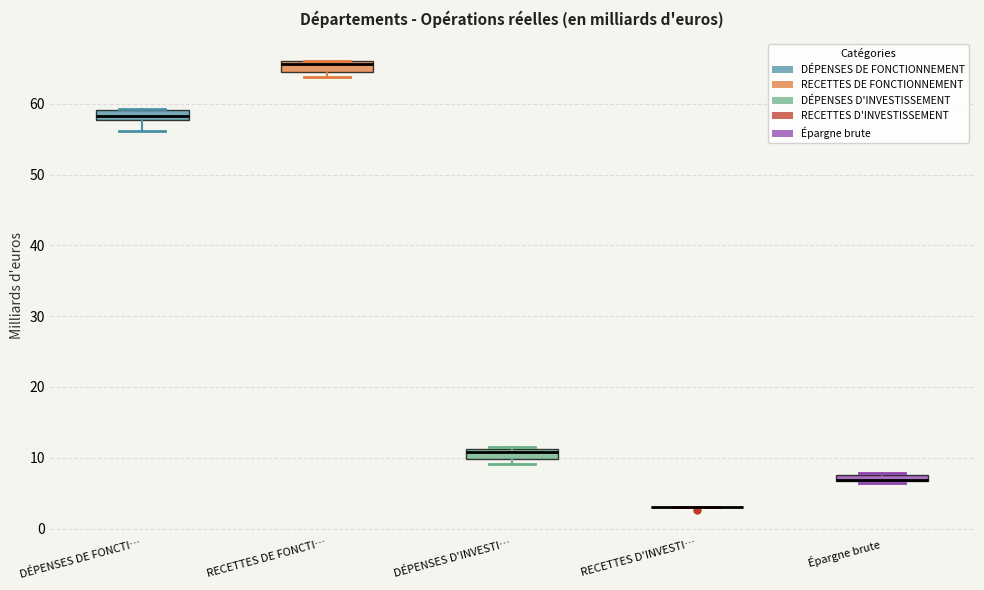

Where is the upper edge of the box for DÉPENSES D'INVESTI… on the y-axis? The values are not printed on the chart, so give them approximately, as read against the axis.

11